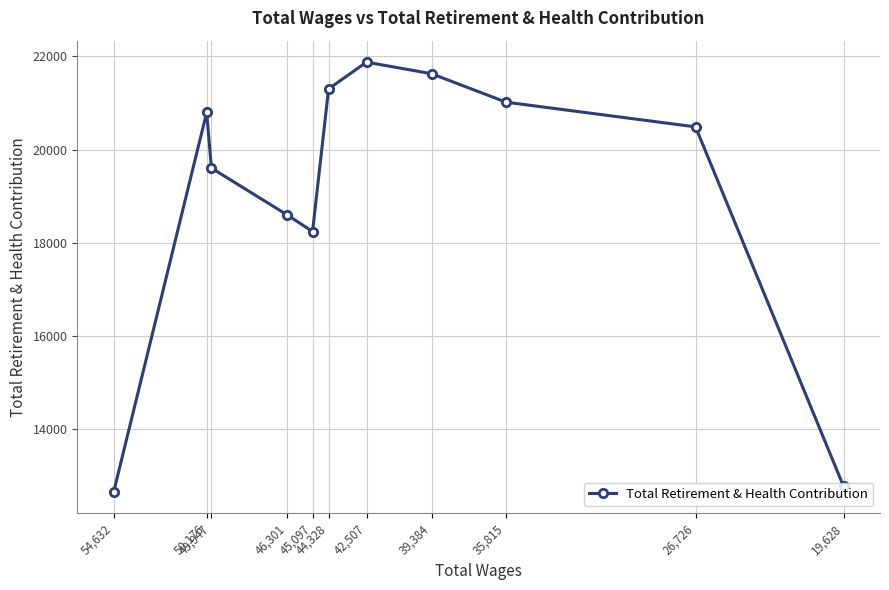

What is the label of the 1st point from the left?

54,632